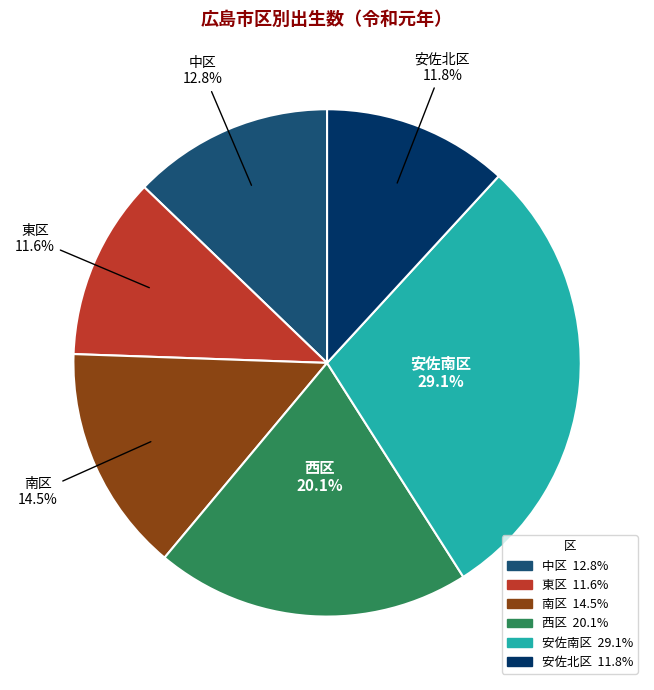

Between 中区 and 西区, which is larger?

西区